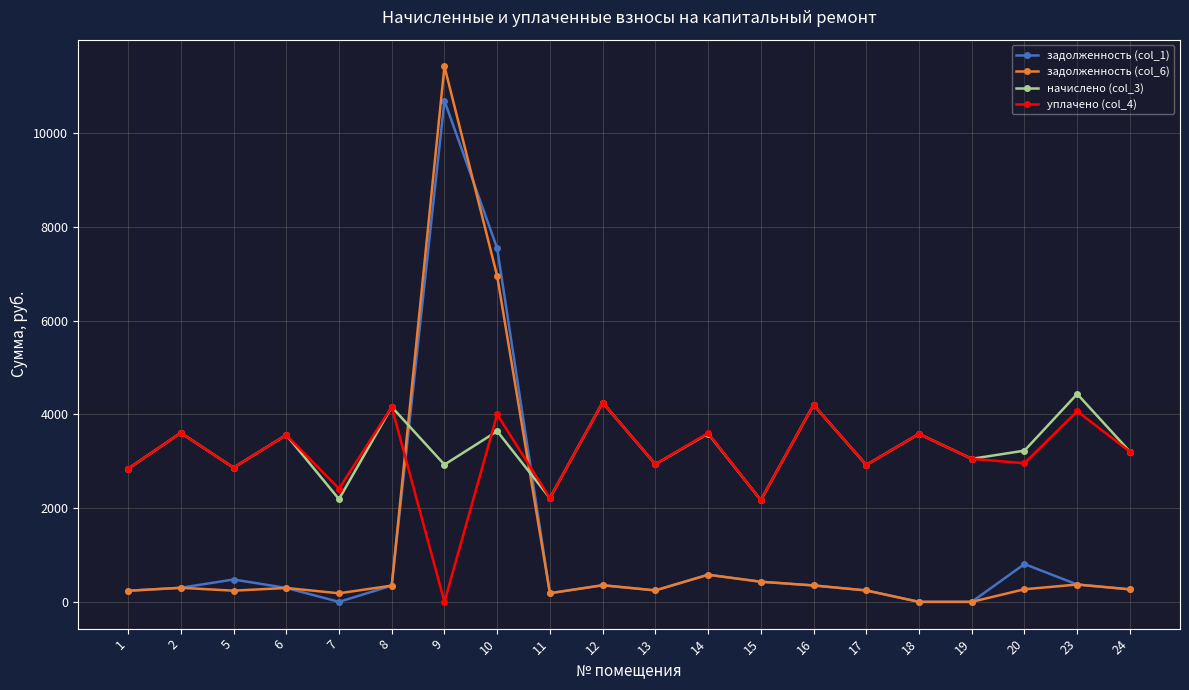

Where do задолженность (col_6) and начислено (col_3) first cross each other?

8 and 9